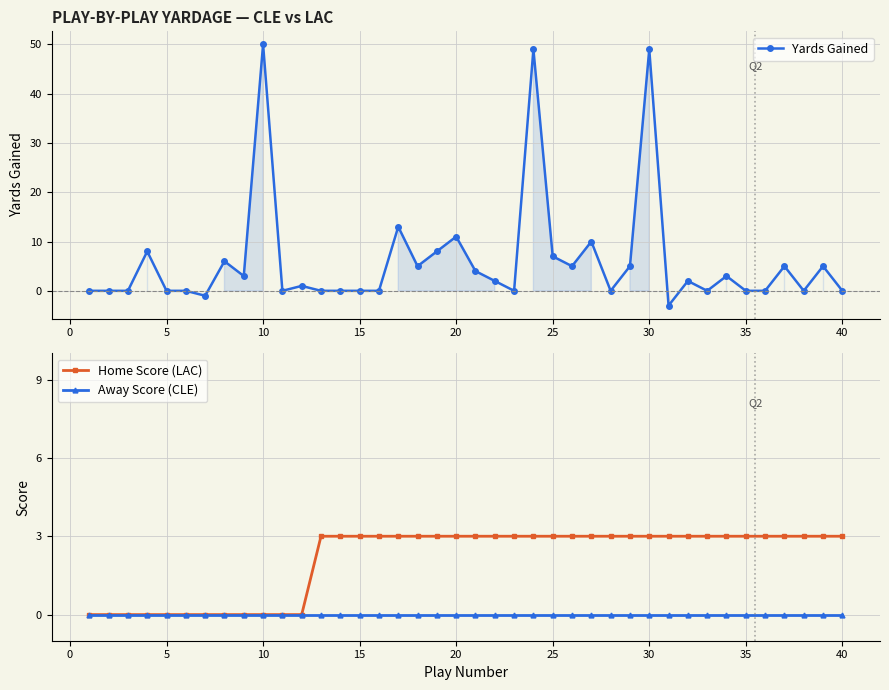

How many negative values does the Yards Gained series have?

2